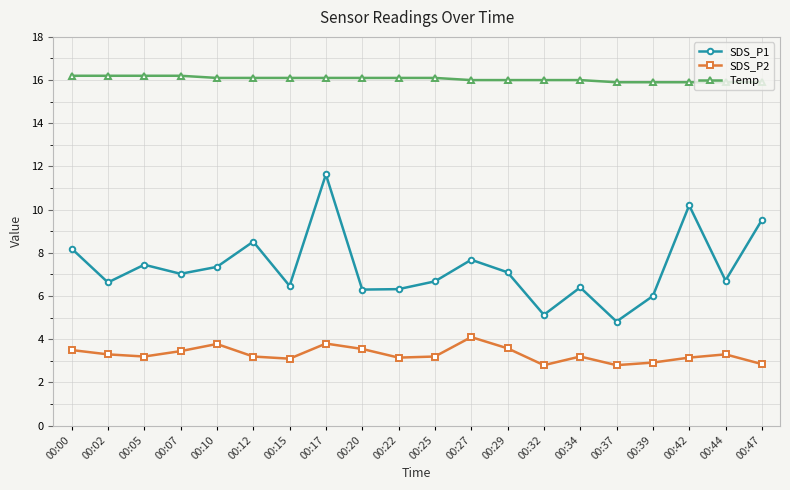

What is the difference between the maximum and second lowest values in the SDS_P1 series?

6.5